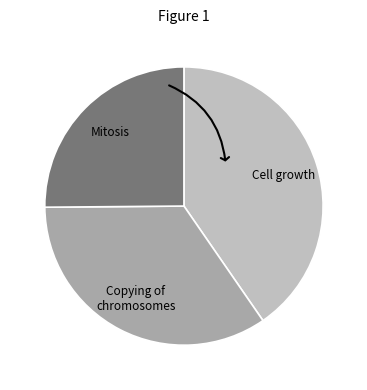

True or false: Copying of chromosomes accounts for 43% of the total.

False